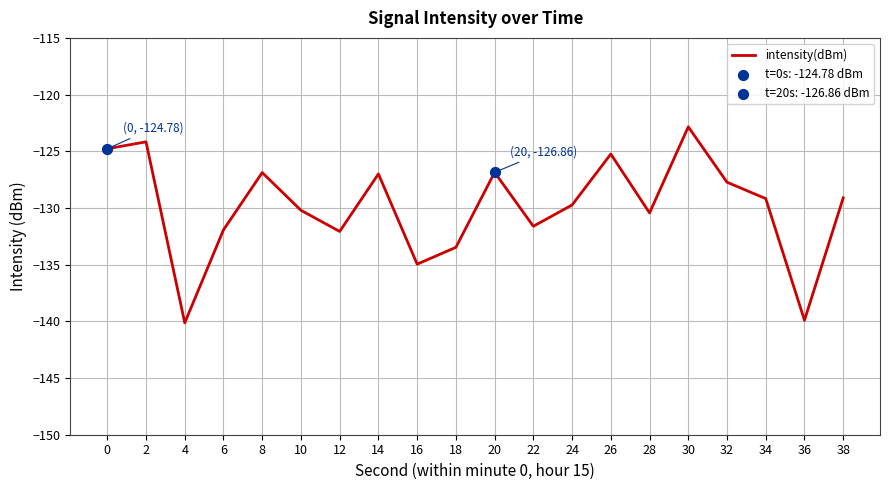

What is the change in value from 0 to 12?

-7.3